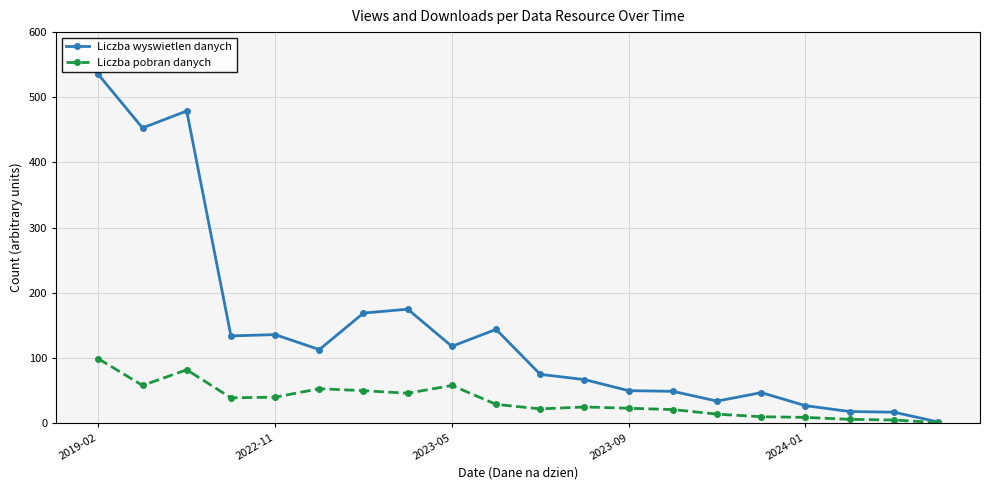

Which series has the largest total across all categories?

Liczba wyswietlen danych